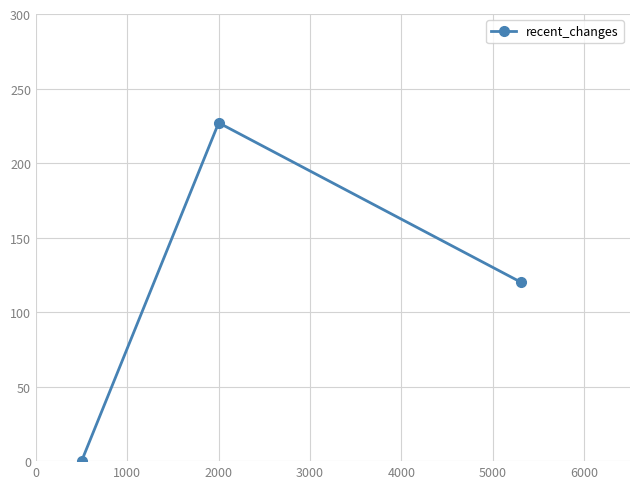

What is the value of the 3rd point from the left?

120